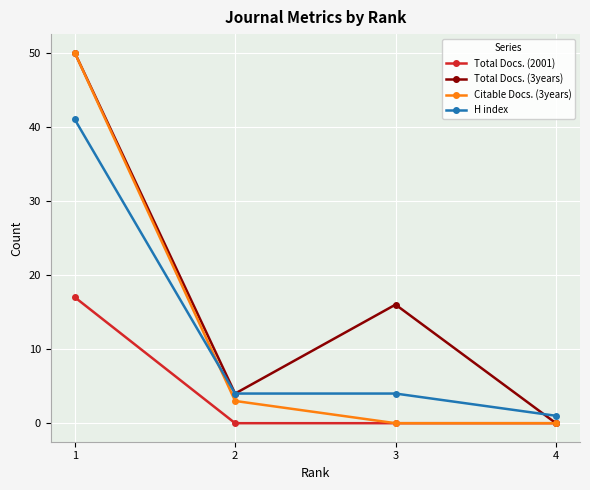

At which label does H index reach its minimum?

4